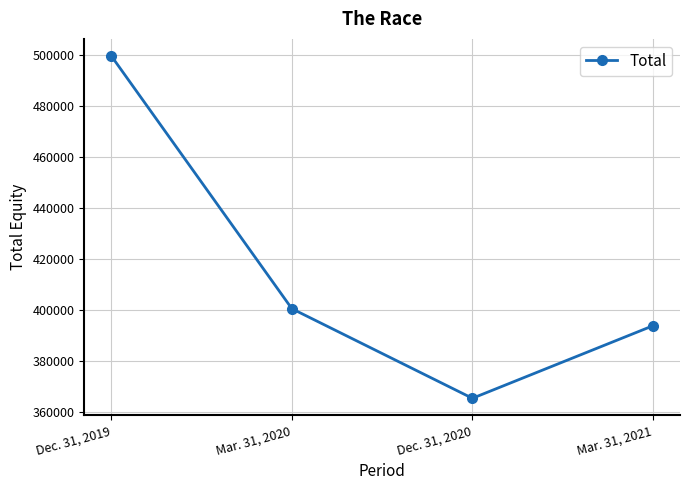

How many lines are shown in the chart?

1